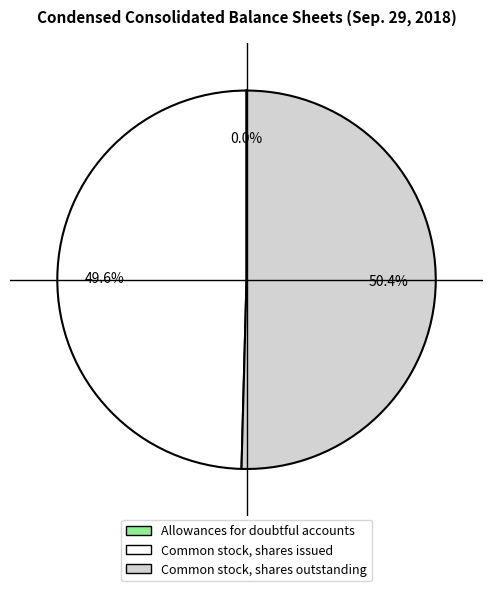

Which slice is the largest?

Common stock, shares outstanding